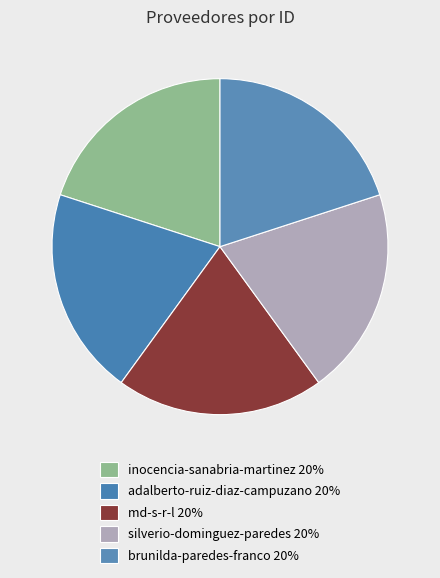

Is the sum of brunilda-paredes-franco and silverio-dominguez-paredes greater than half?

No